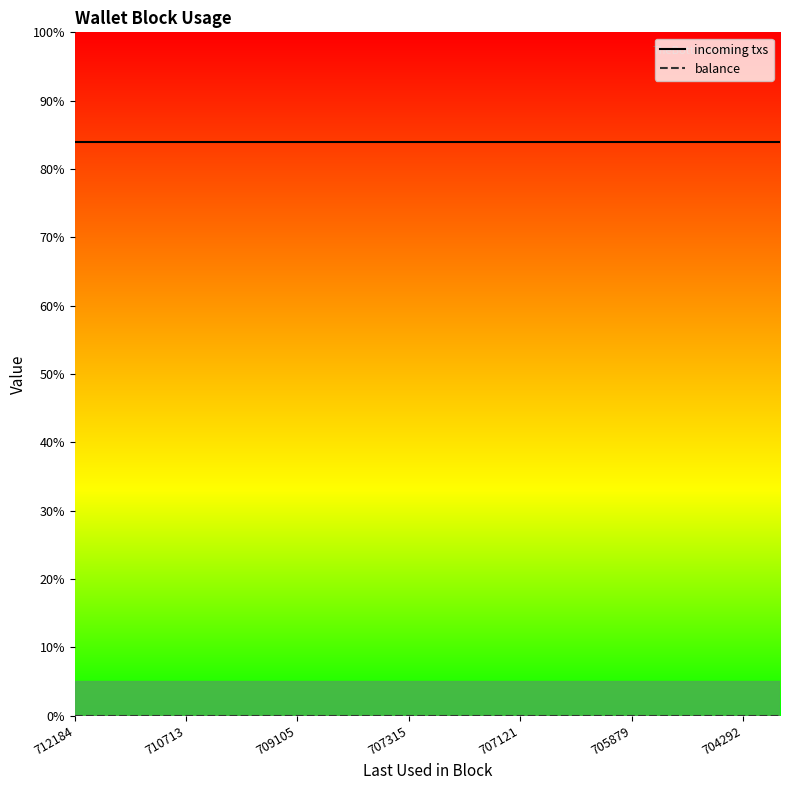

Rank the series by their average value, from highest to lowest.

incoming txs, balance